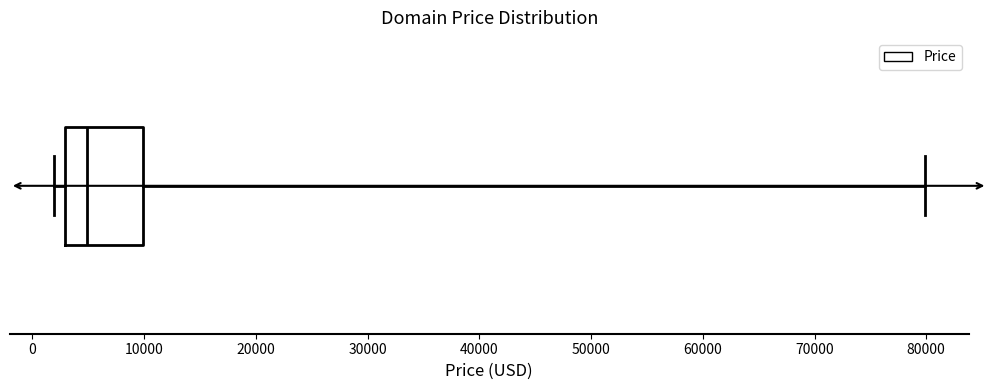

Transcribe this box plot: give where the median line is, the range the box spans, and where the two whiskers end, as read against the x-axis. The values are not printed on the chart, so give them approximately, as read against the axis.

median 5000, box 3000 to 10000, whiskers 2000 to 80000